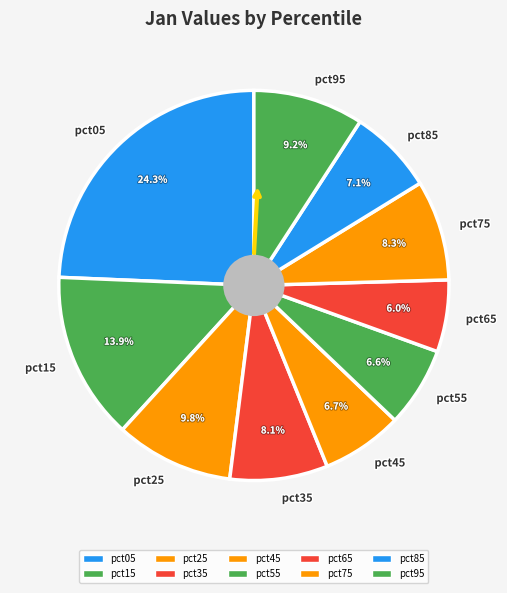

Which slice is the largest?

pct05